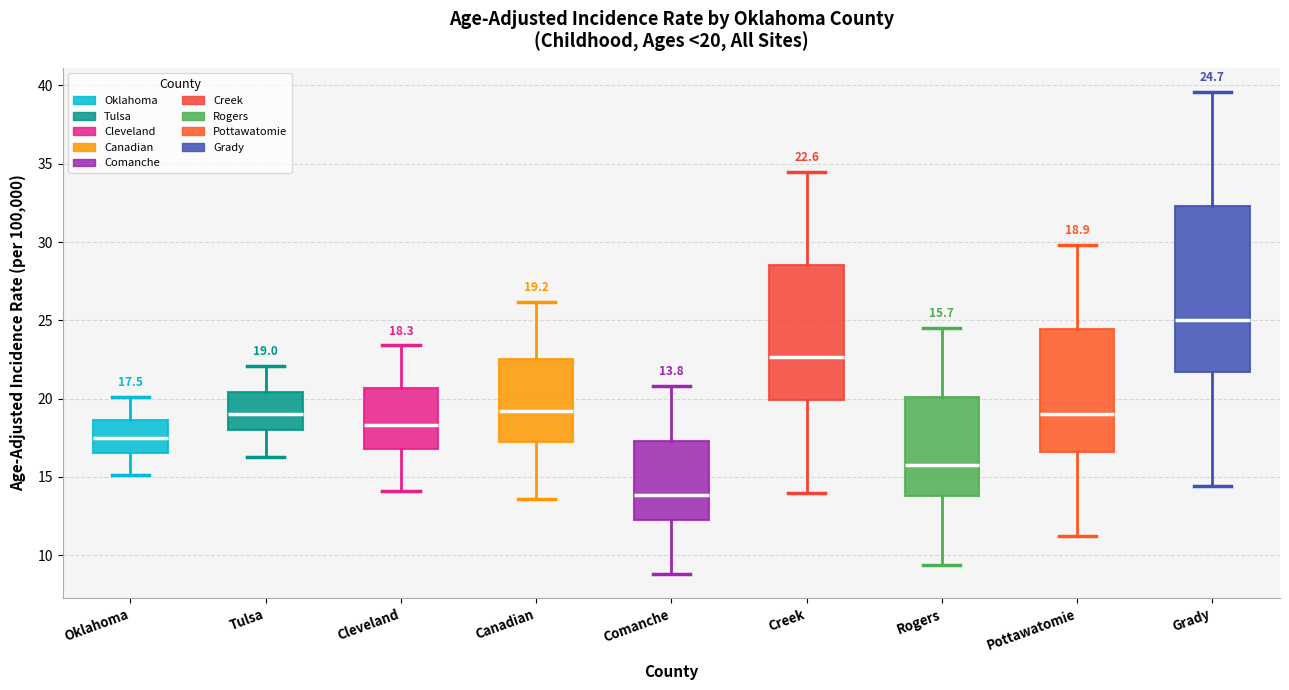

Which box has the highest median line?

Grady